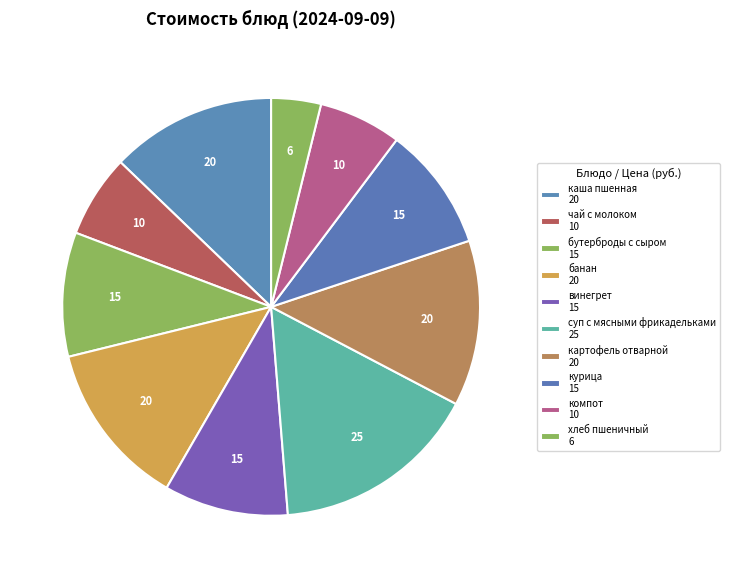

To the nearest percent, what percentage of the pie is бутерброды с сыром?

10%